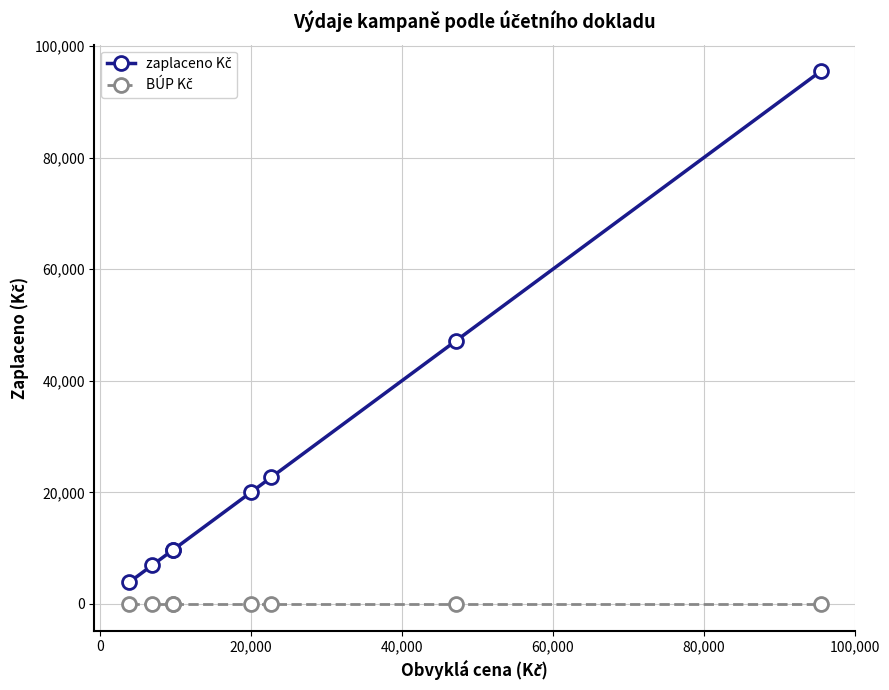

What is the maximum value shown in the chart?

95485